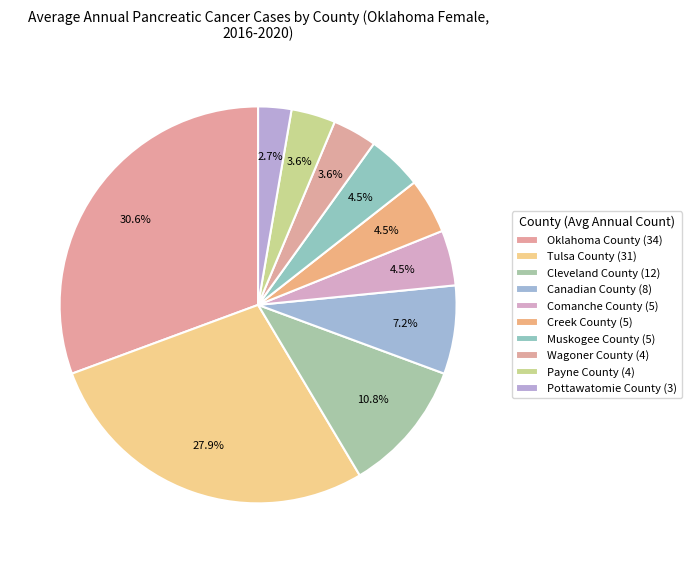

Does any single category account for the majority?

No